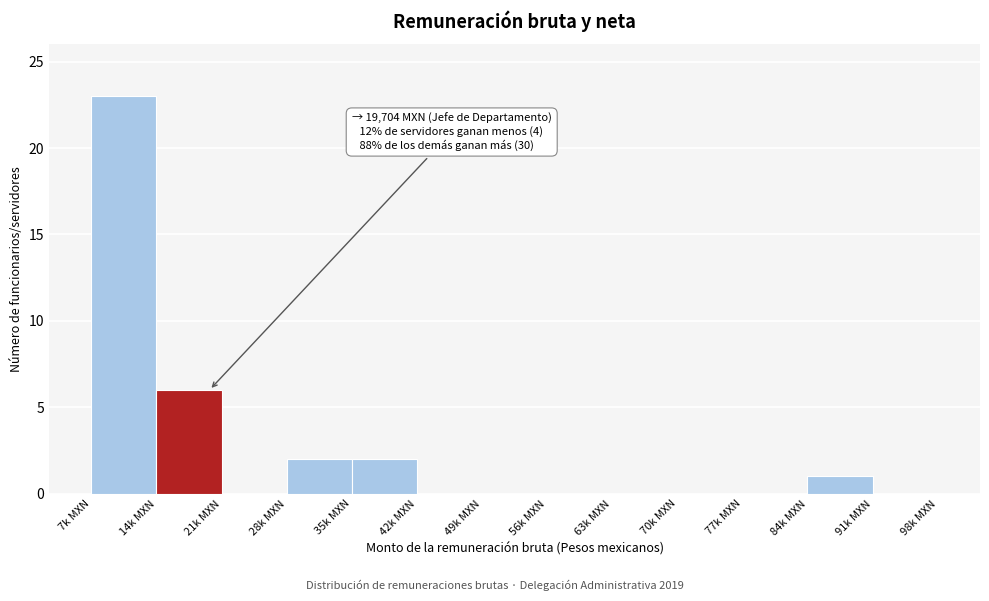

Reading left to right, what are all the values shown in this chart?

7k MXN=23	14k MXN=6	21k MXN=0	28k MXN=2	35k MXN=2	42k MXN=0	49k MXN=0	56k MXN=0	63k MXN=0	70k MXN=0	77k MXN=0	84k MXN=1	91k MXN=0